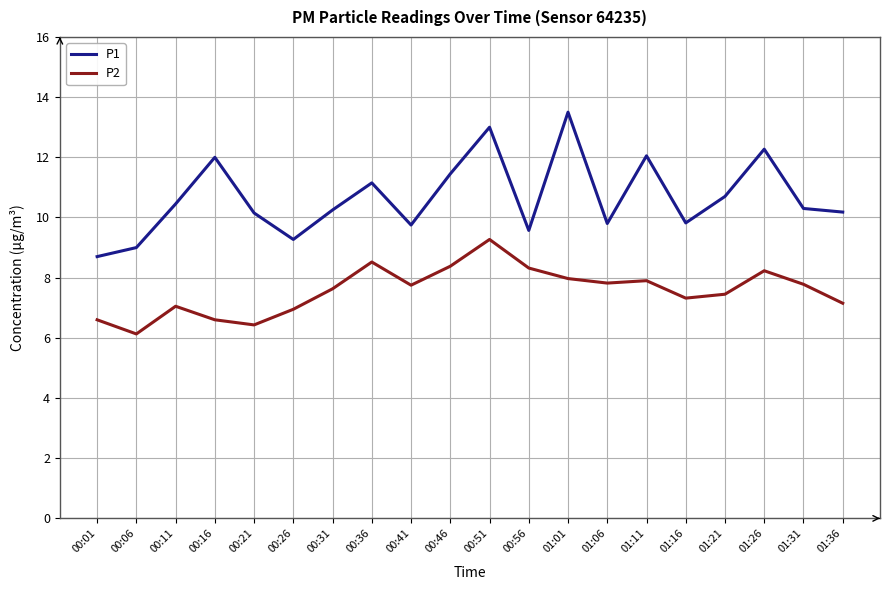

What are all the series names shown in the legend?

P1, P2